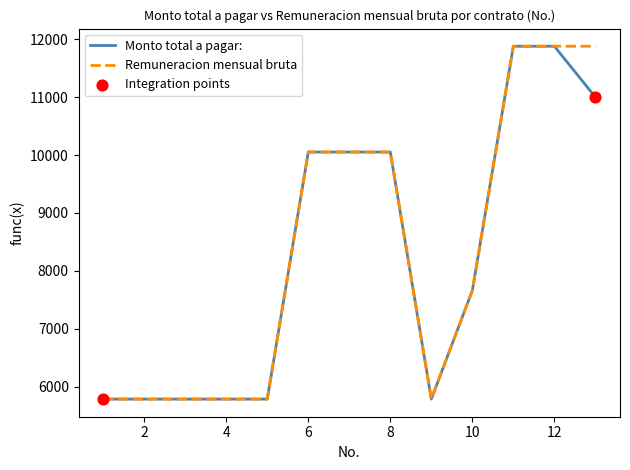

What is the minimum value for Remuneracion mensual bruta?

5783.7